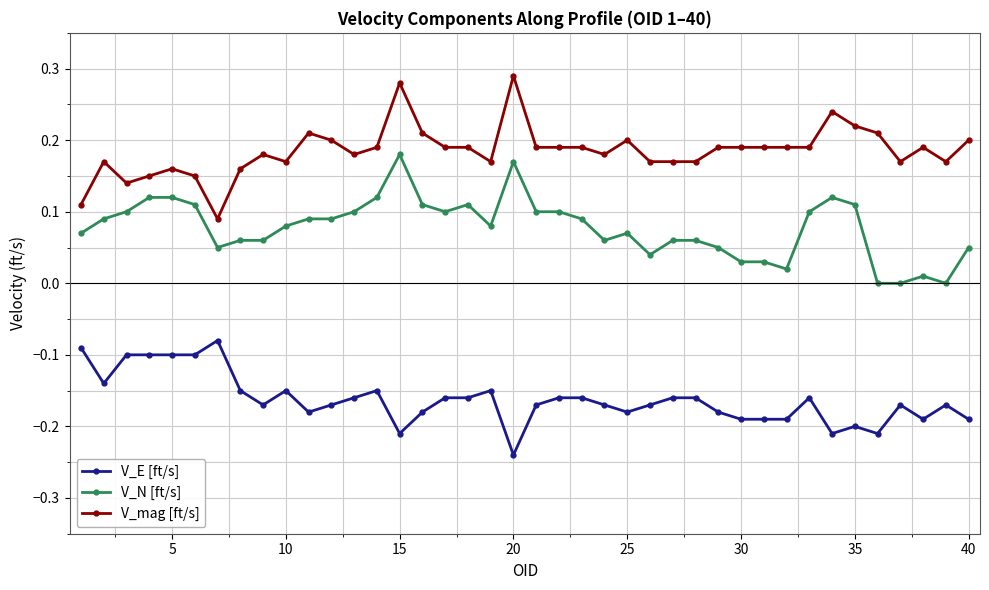

Rank the series by their average value, from lowest to highest.

V_E [ft/s], V_N [ft/s], V_mag [ft/s]